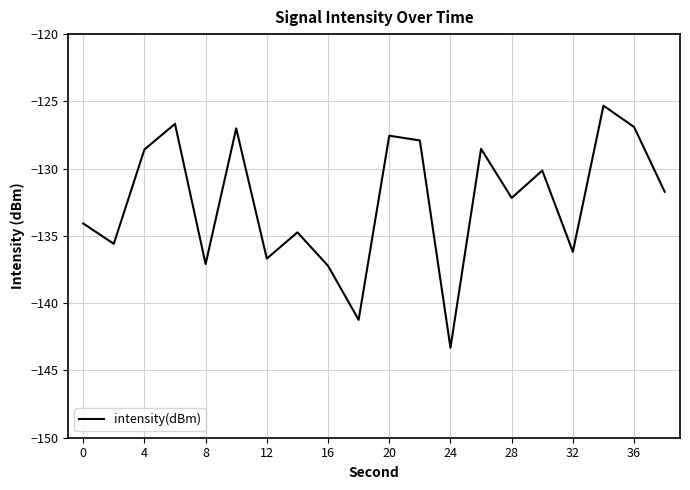

What is the maximum value shown in the chart?

-125.3